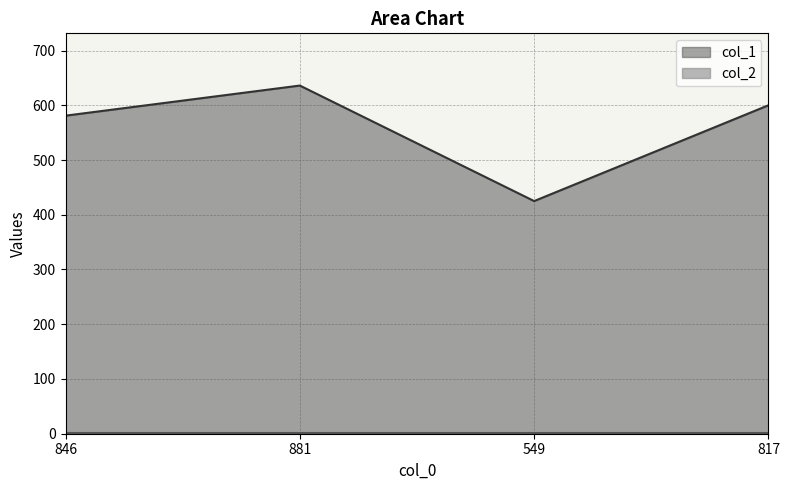

Which category has the lowest value across all series?

549